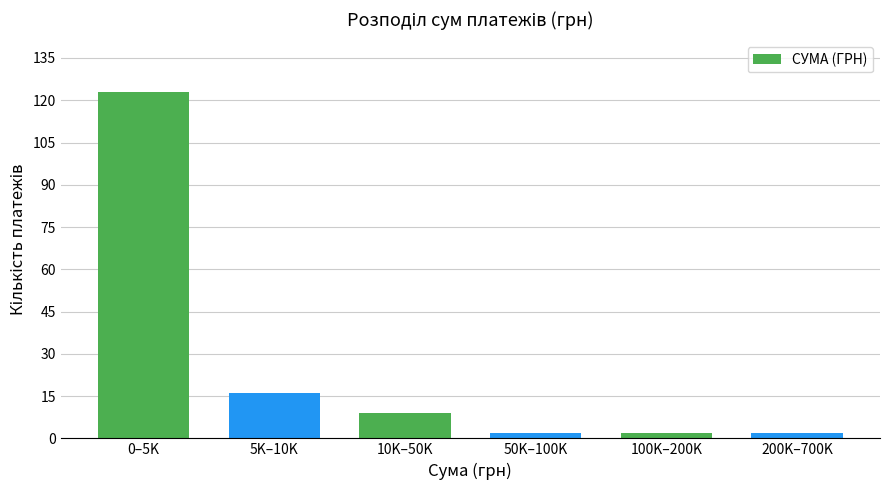

Reading left to right, extract all data points from this chart.

123	16	9	2	2	2